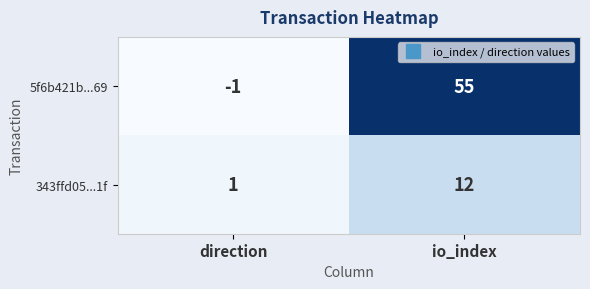

Rank the series by their average value, from highest to lowest.

5f6b421b...69, 343ffd05...1f